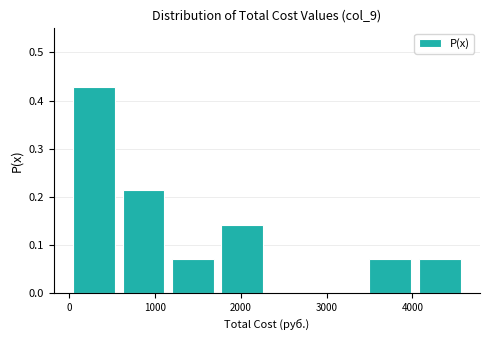

How tall is the bar that spans 3500 to 4000 on the x-axis? Neither the bar edges nor the heights are printed on the chart, so give them approximately, as read against the axes.

0.07